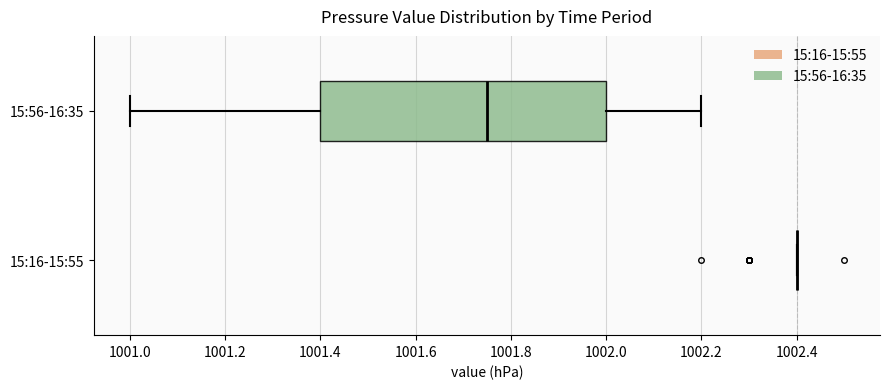

Reading bottom to top, read every box against the x-axis: the position of its median line, the range the box covers, and the ends of its whiskers. The values are not printed on the chart, so give them approximately, as read against the axis.

15:16-15:55: box collapsed to a line at 1002.40, whiskers 1002.40 to 1002.40
15:56-16:35: median 1001.76, box 1001.40 to 1002.00, whiskers 1001.00 to 1002.20